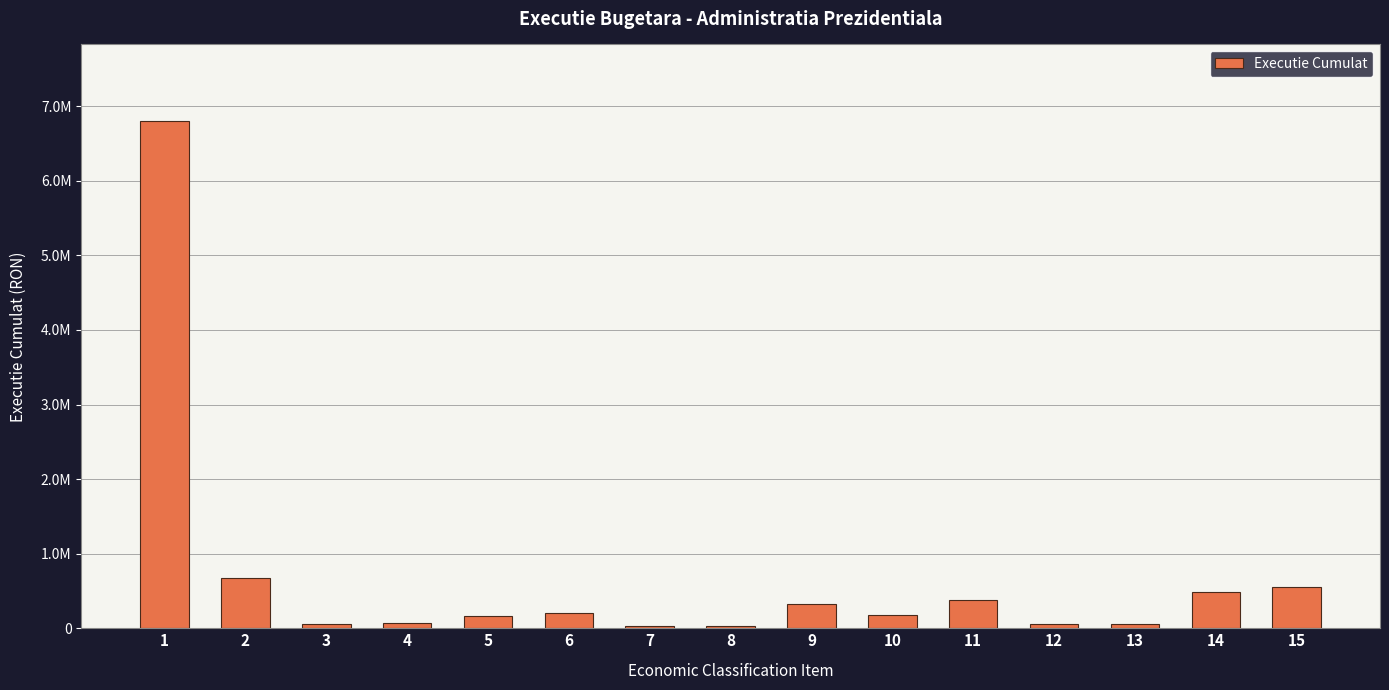

Between 13 and 8, which is larger?

13